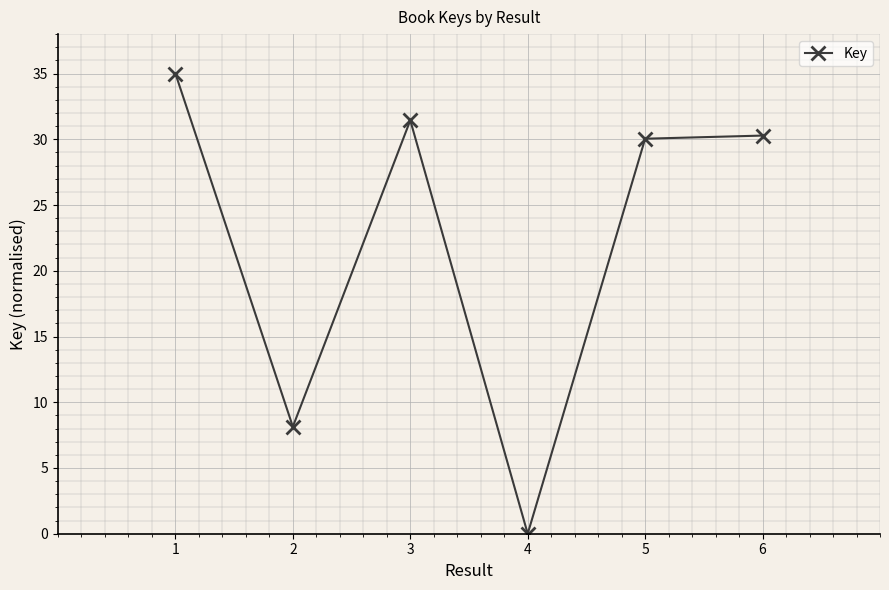

How many values are above zero?

5